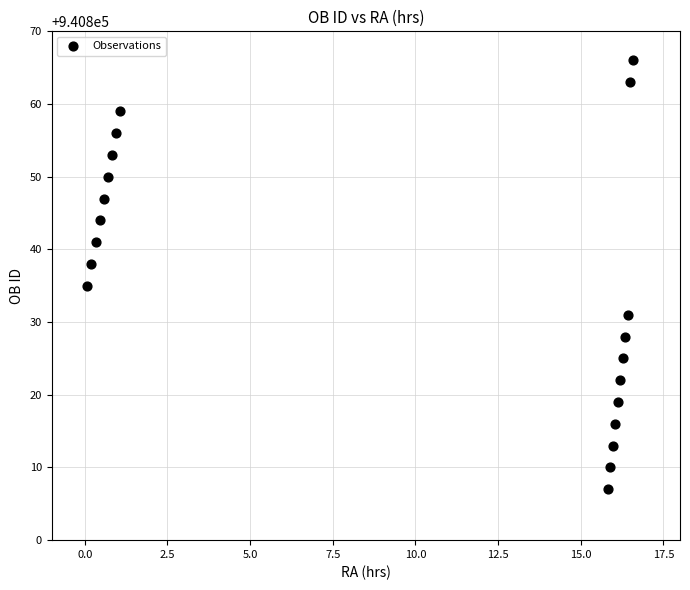

What Y value in the scatter plot is closest to 940836?

940835